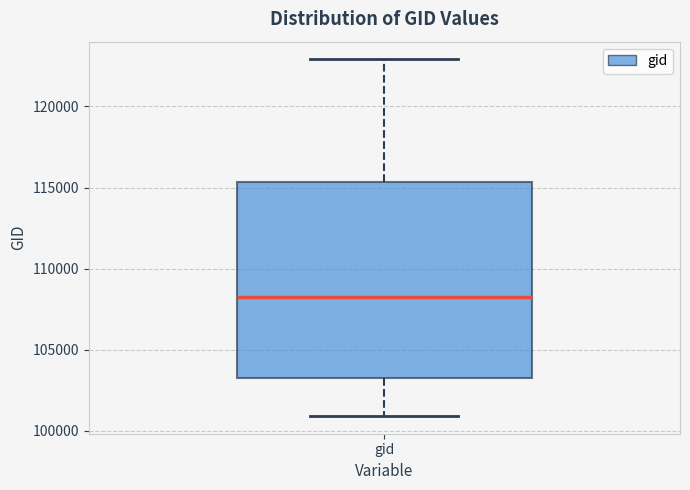

Where does the upper whisker of the box for gid end on the y-axis? The values are not printed on the chart, so give them approximately, as read against the axis.

123000